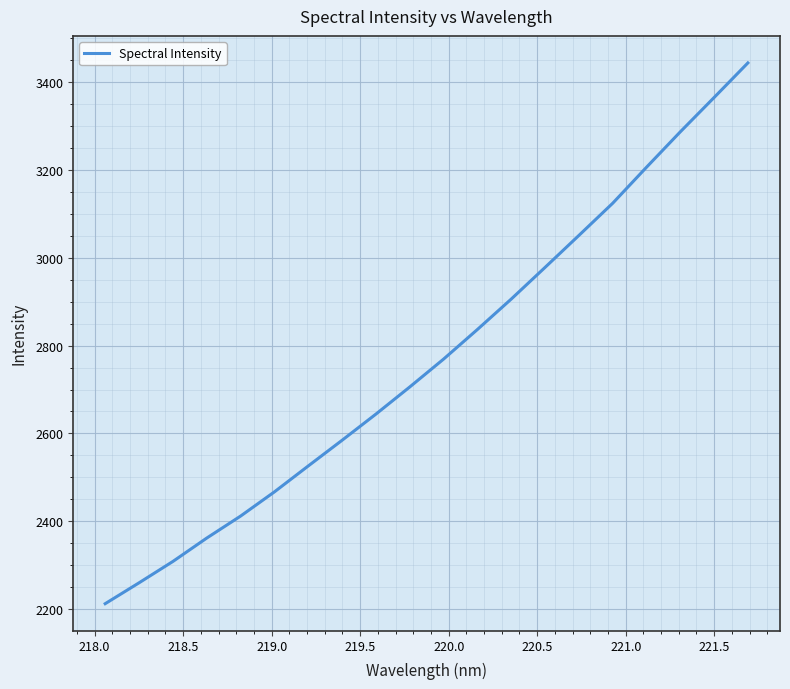

What is the difference between the maximum and minimum values?

1231.3